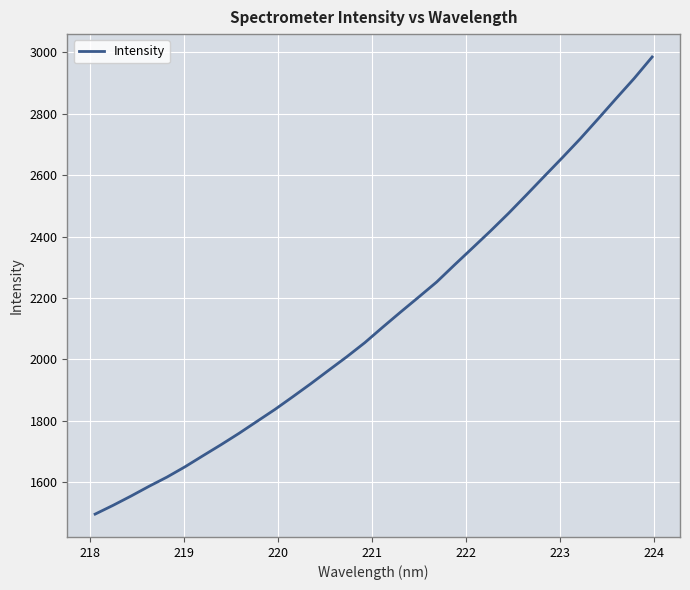

What is the smallest value displayed?

1496.0